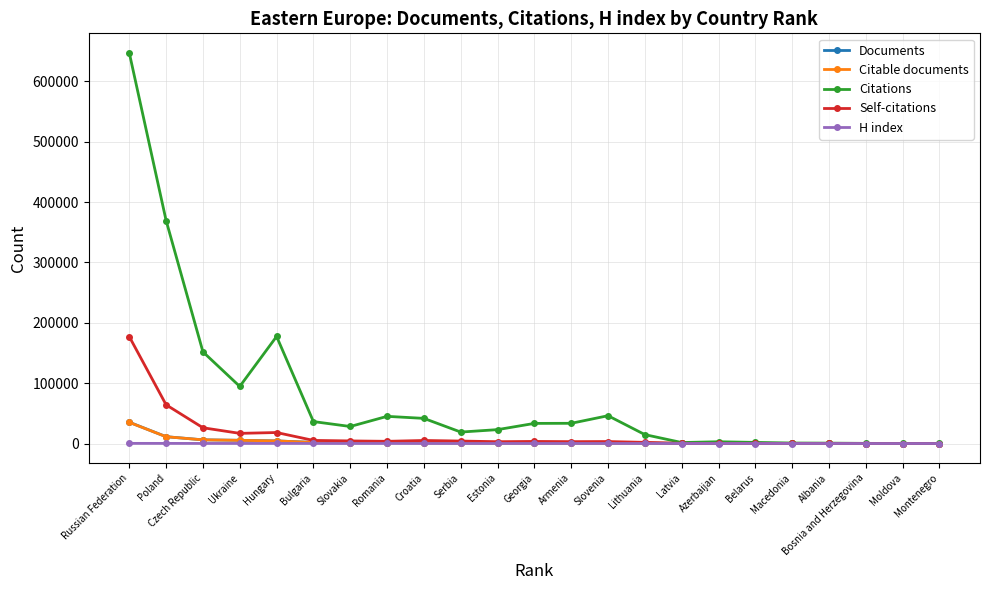

Which series has the widest spread of values?

Citations